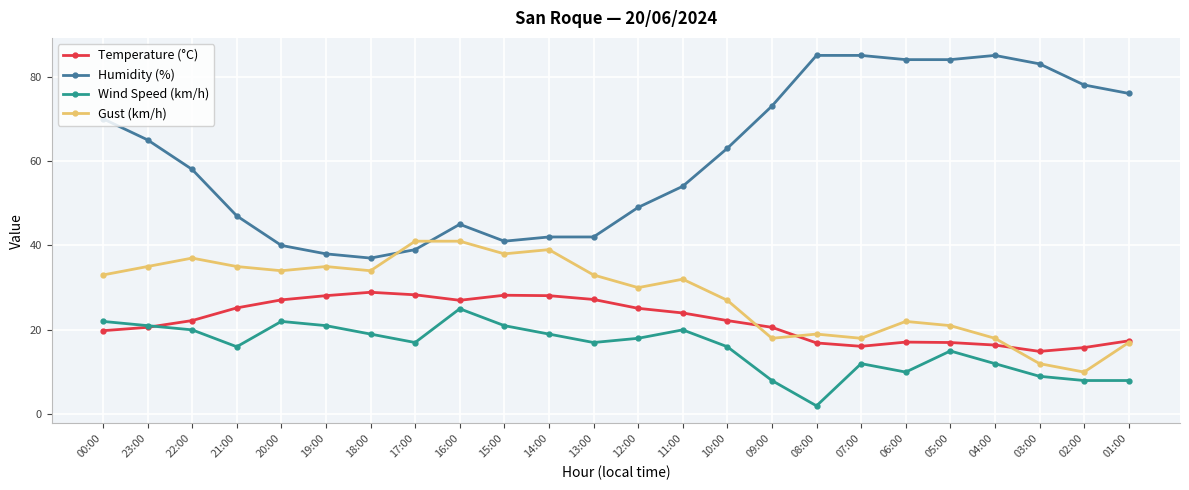

True or false: Humidity (%) and Temperature (°C) cross at least once.

False